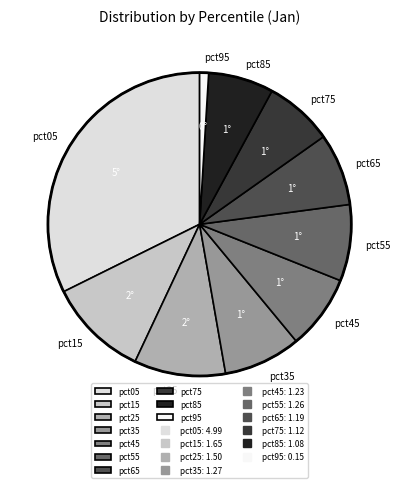

Which slice is the largest?

pct05